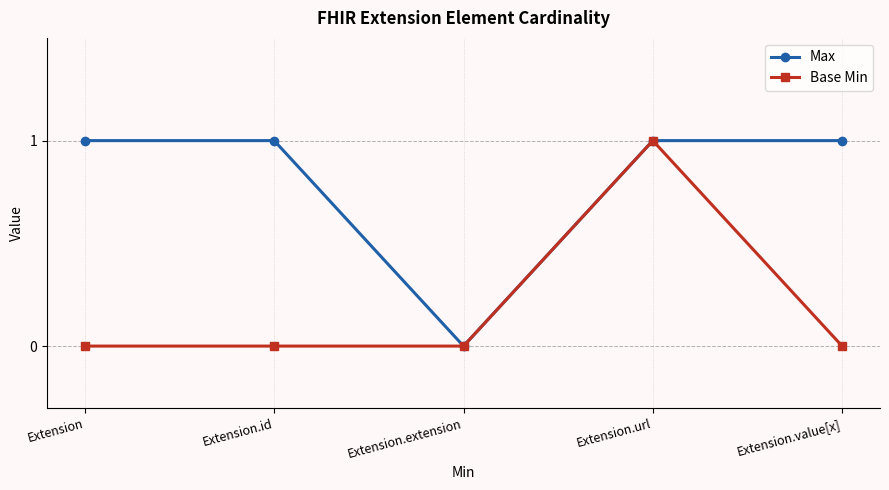

What is the label of the 5th point from the right?

Extension